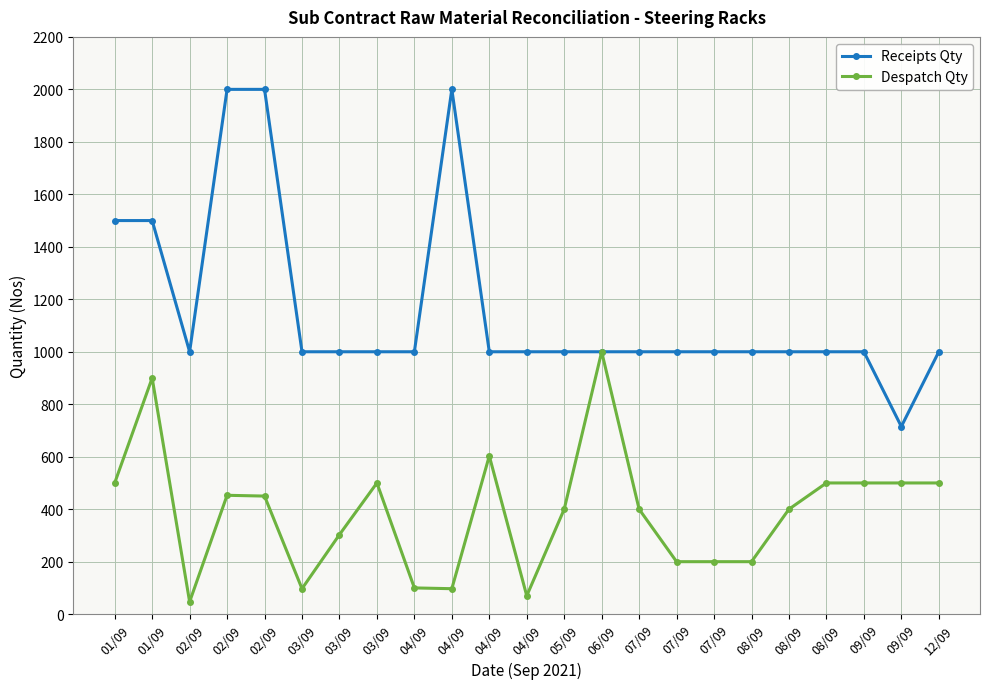

Count the number of data series in this chart.

2